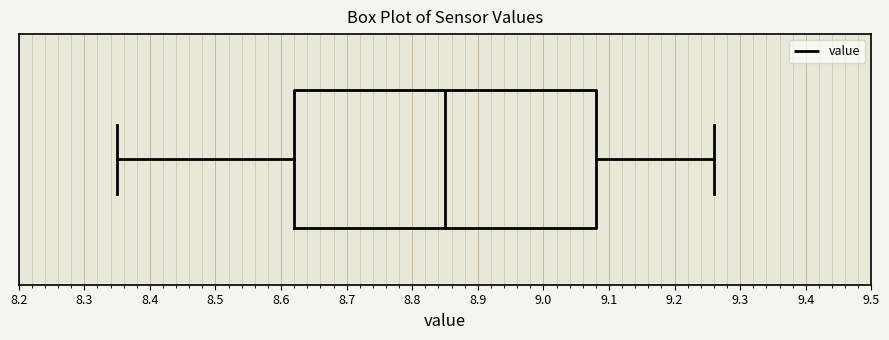

Where does the median line of the box sit on the x-axis? The values are not printed on the chart, so give them approximately, as read against the axis.

8.85